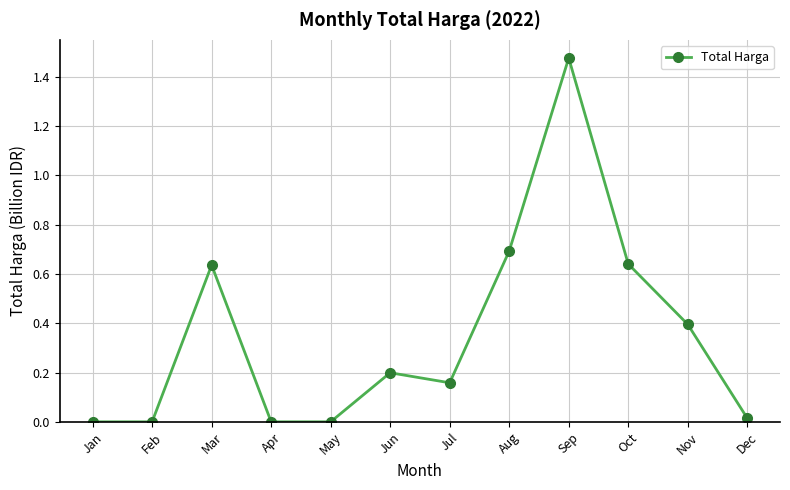

How many lines are shown in the chart?

1